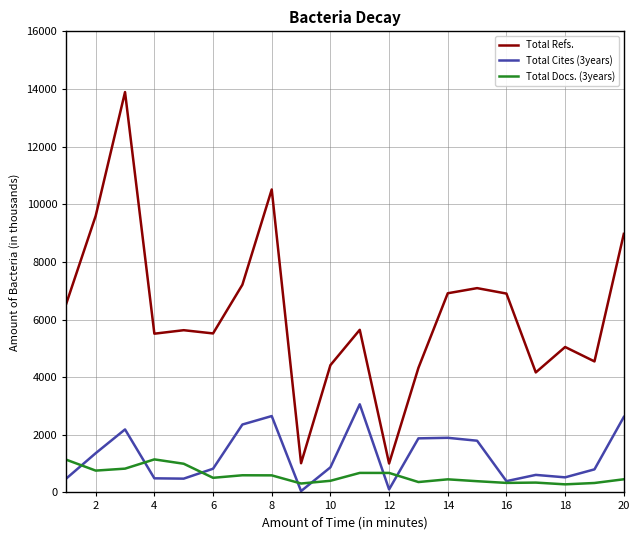

Which series has the largest total across all categories?

Total Refs.